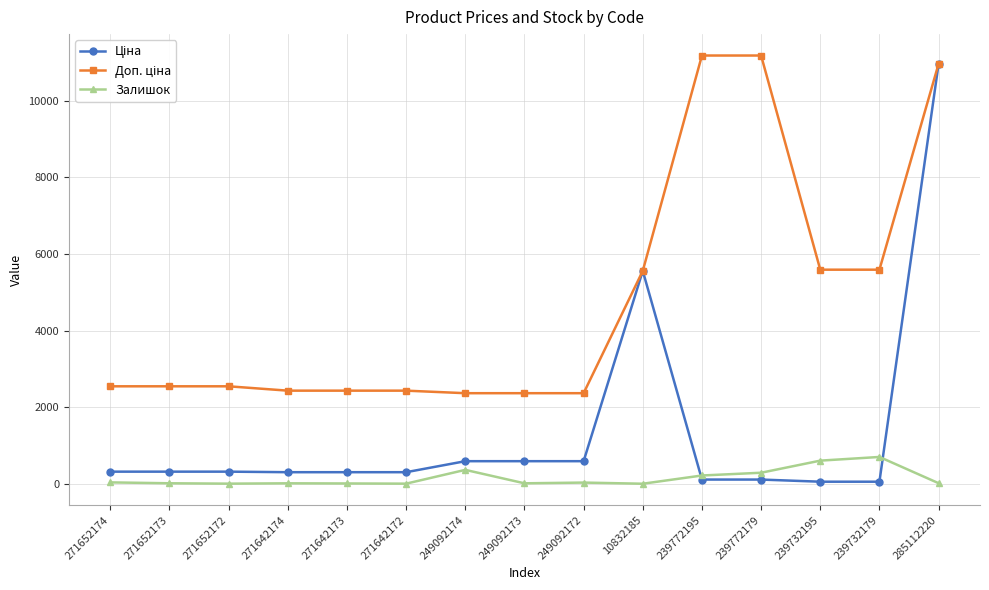

At which category is the sum across all series the highest?

285112220